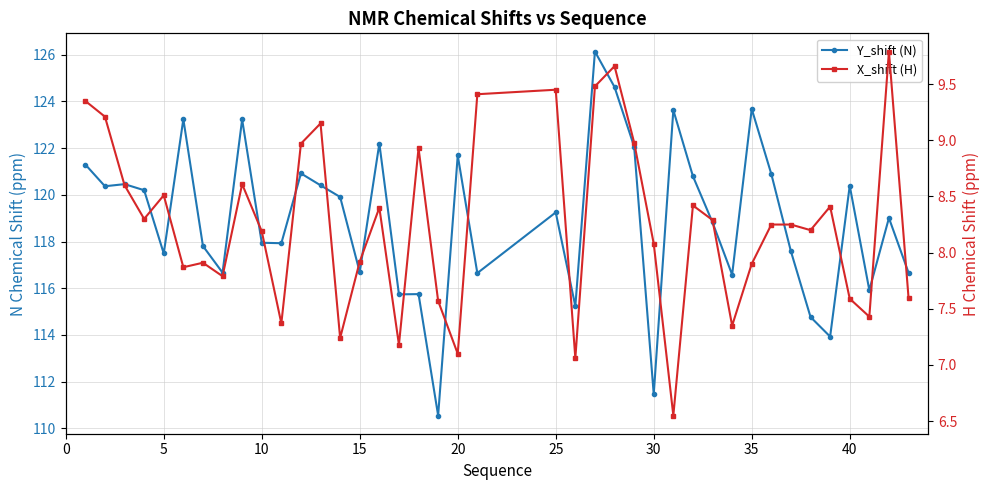

In Y_shift (N), how many points are higher than both neighbors (excluding endpoints)?

13